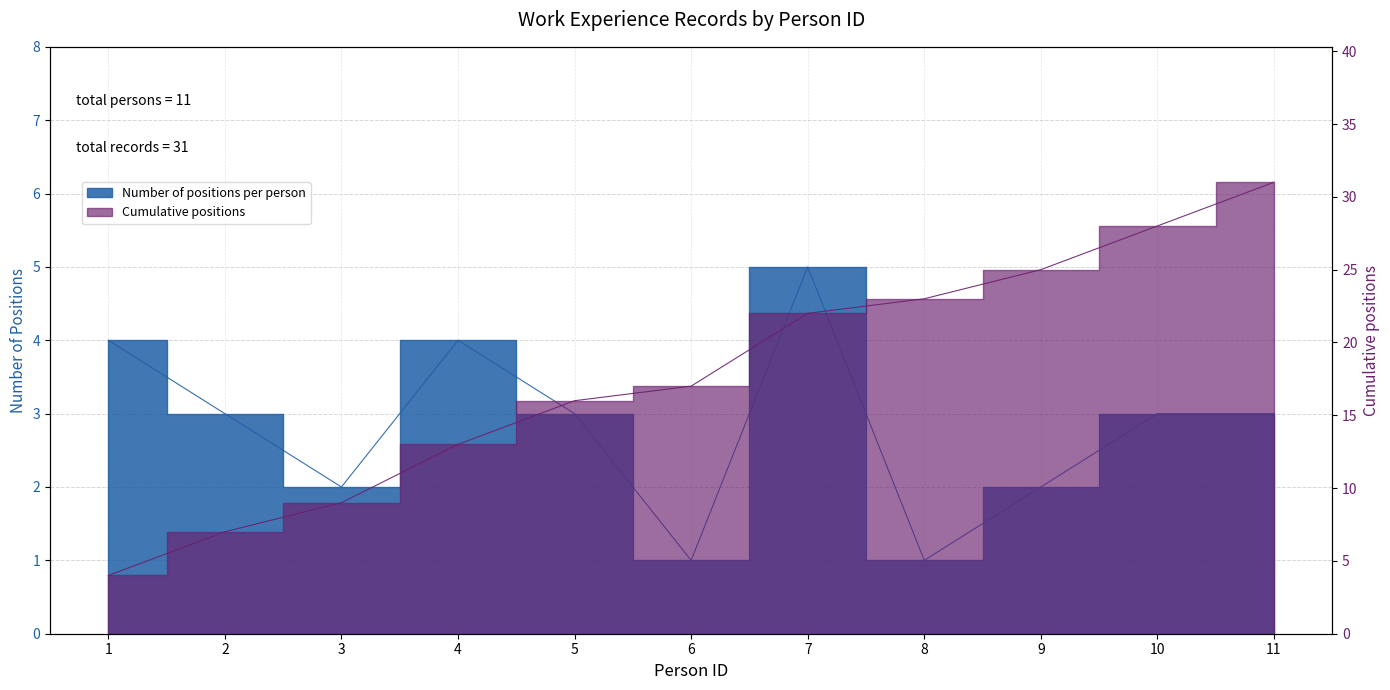

At which label is Number of positions per person closest to 3?

2